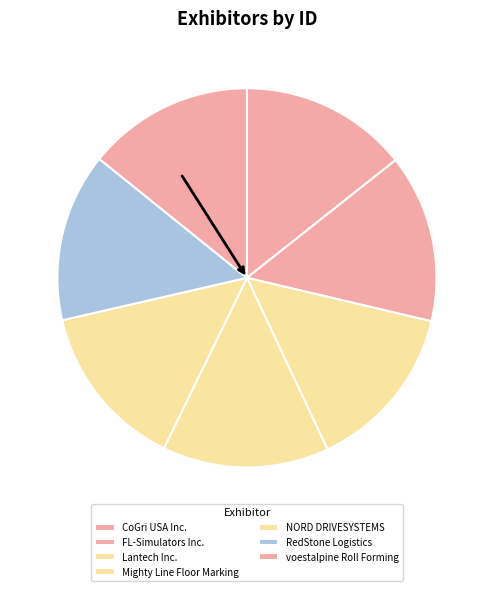

Combined, what portion of the pie is CoGri USA Inc. and RedStone Logistics?

28.7%